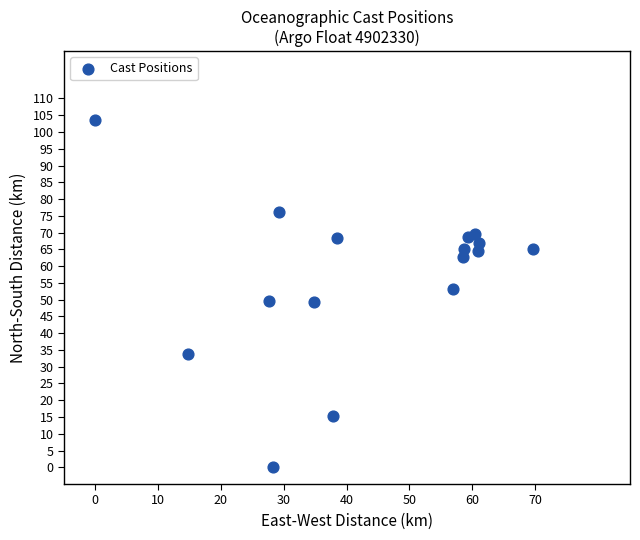

What is the range of X values (max minus min)?

69.7